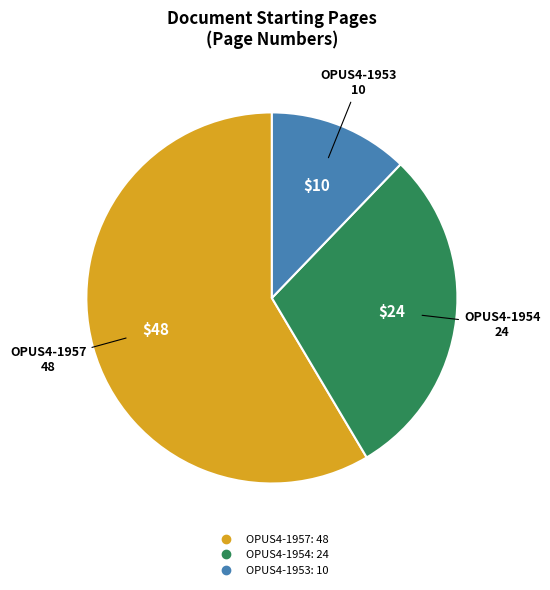

True or false: OPUS4-1953 accounts for 12% of the total.

True